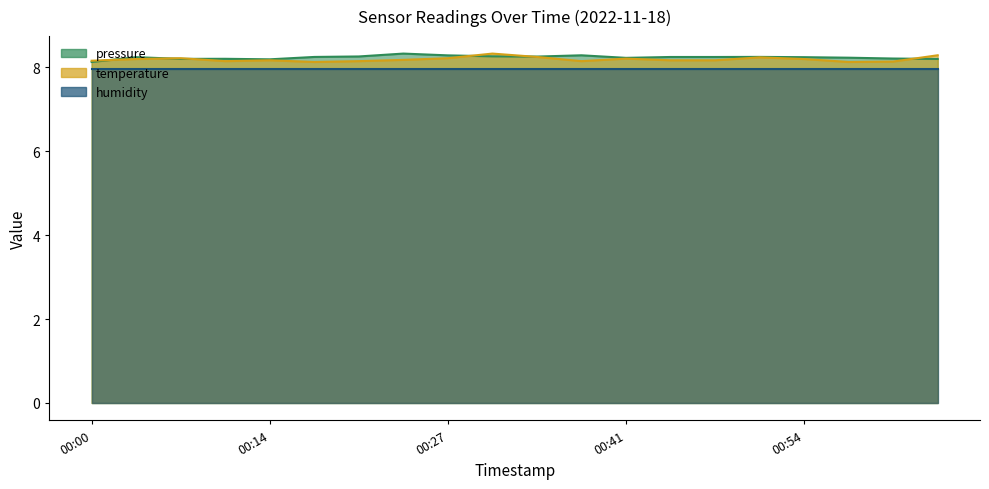

What is the label of the 6th point from the left?

00:17